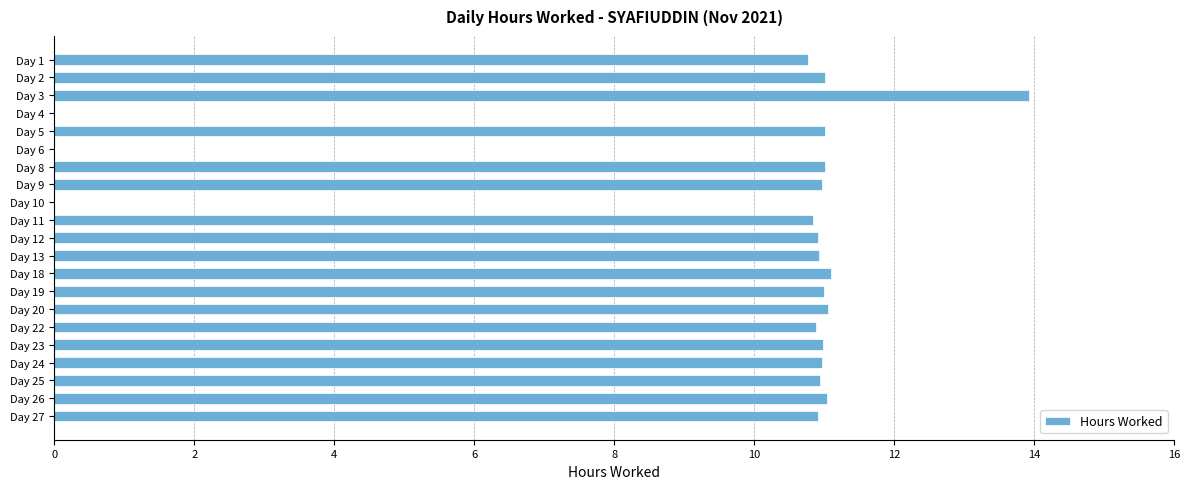

Approximately how many times larger is the value at Day 8 compared to Day 19?

1.0